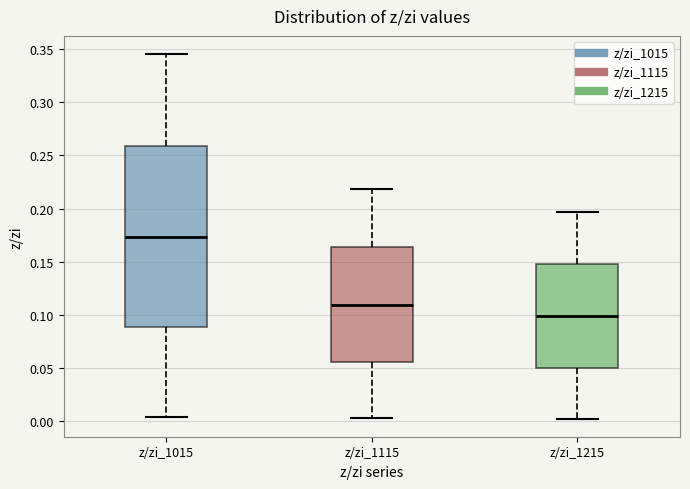

Which box's median line is the highest?

z/zi_1015